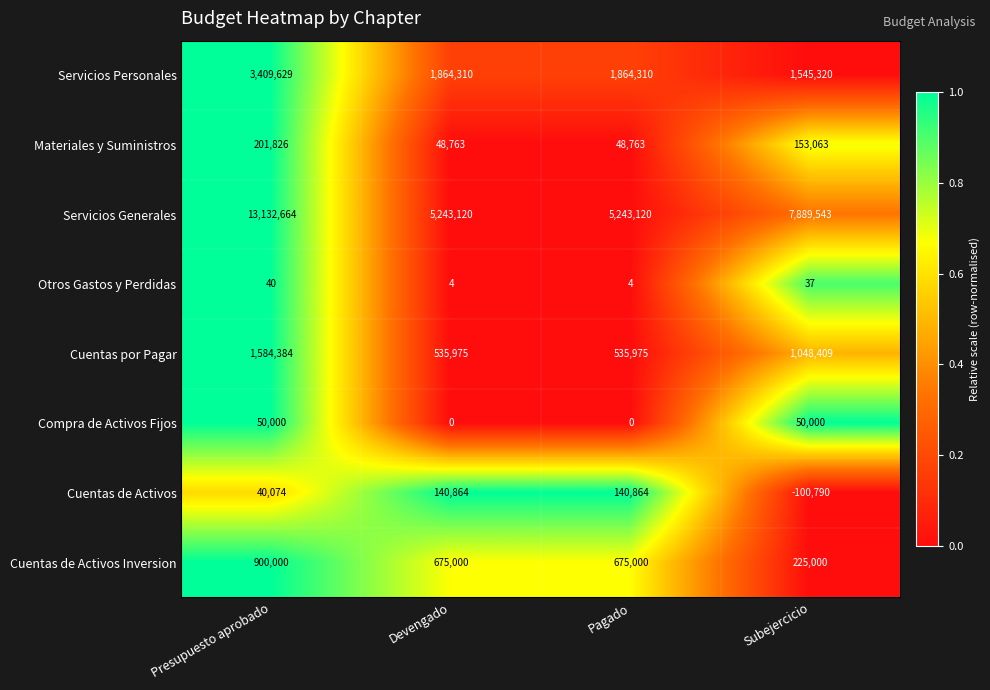

At which category is the sum across all series the highest?

Presupuesto aprobado